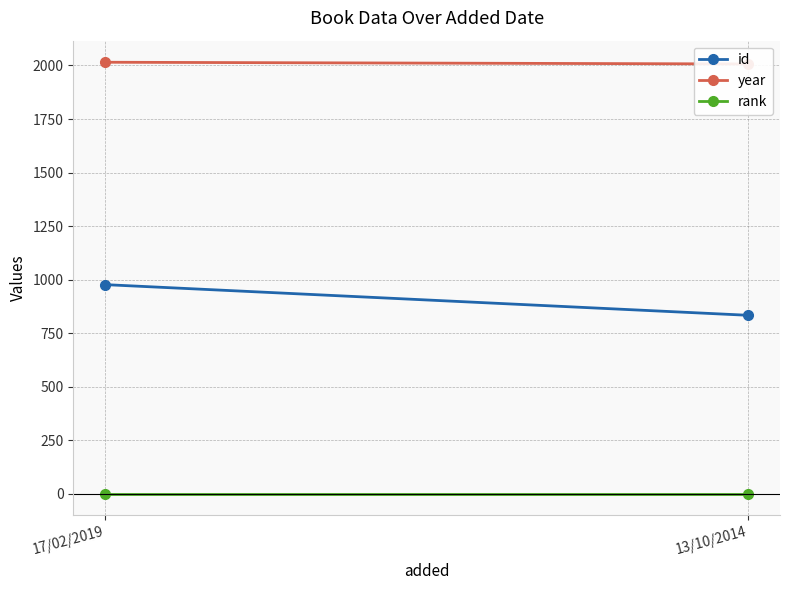

What is the value of the rank point at the 2nd from the left?

1